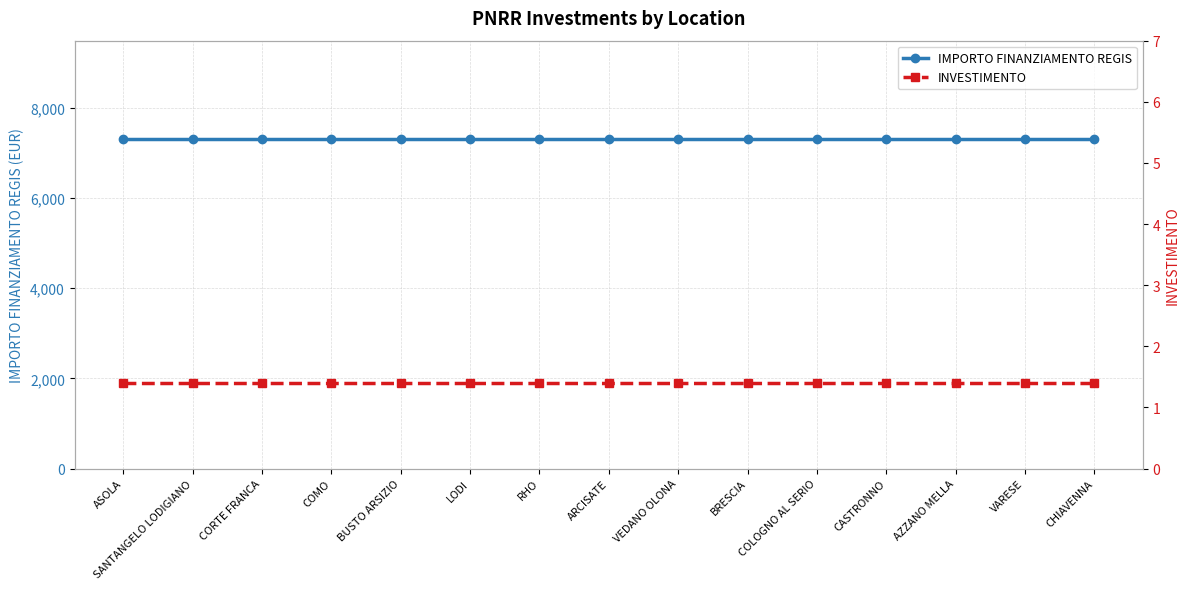

True or false: IMPORTO FINANZIAMENTO REGIS has more than 0 interior local peaks.

False